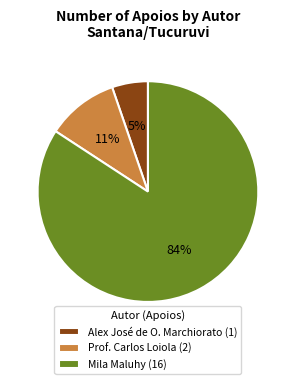

How many slices are in this pie chart?

3